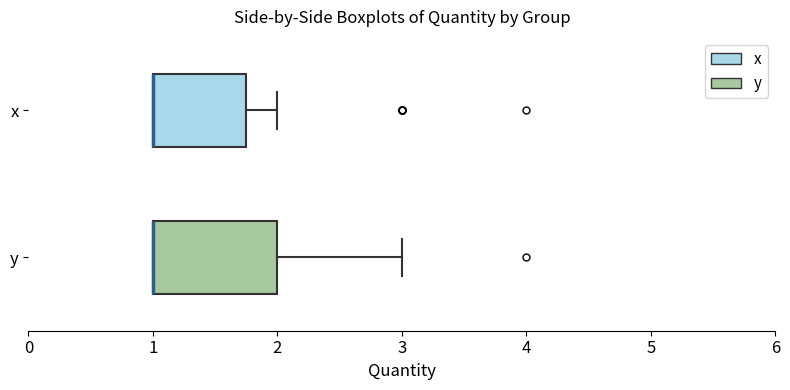

Which box is the widest, from its left edge to its right edge?

y